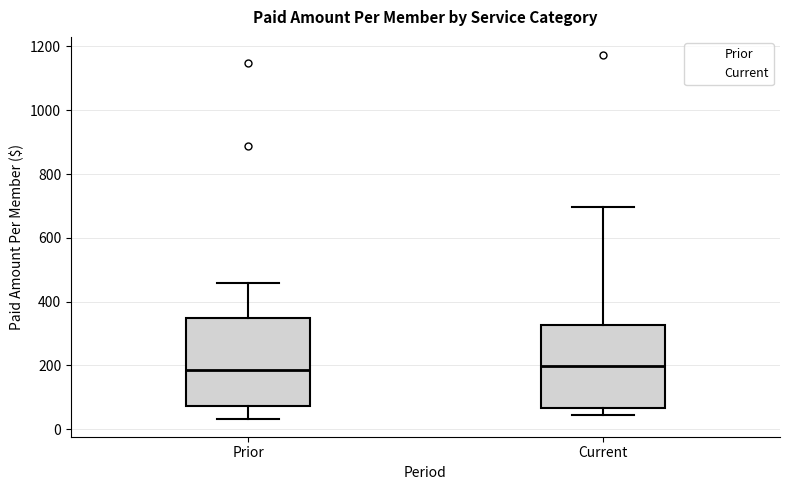

Where is the upper edge of the box for Current on the y-axis? The values are not printed on the chart, so give them approximately, as read against the axis.

320